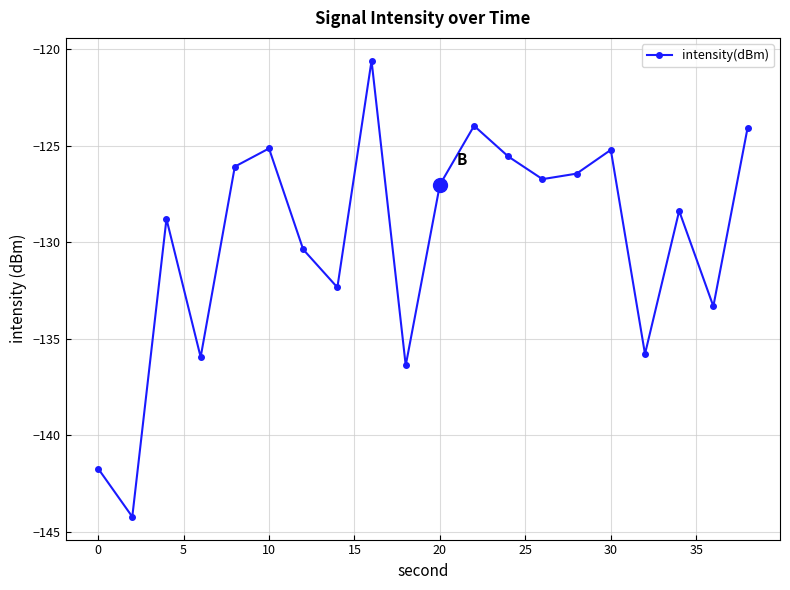

True or false: there are more than 2 points higher than both neighbors.

True